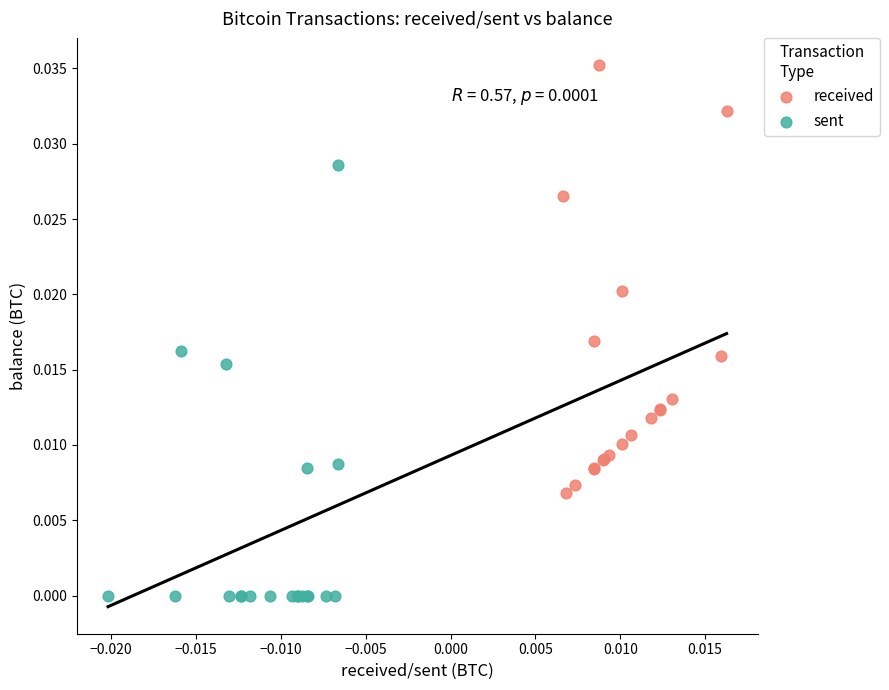

Which series has the widest spread of Y values?

sent